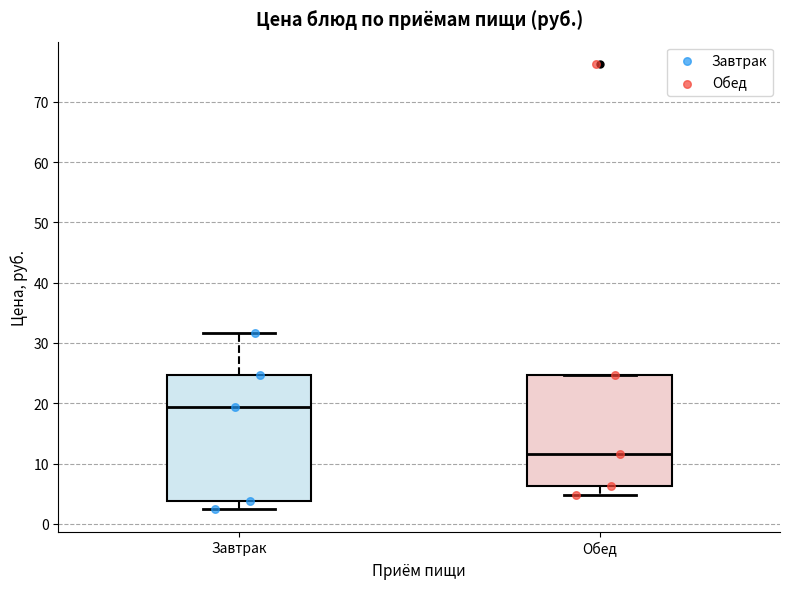

Reading left to right, read every box against the y-axis: the position of its median line, the range the box covers, and the ends of its whiskers. The values are not printed on the chart, so give them approximately, as read against the axis.

Завтрак: median 19, box 4 to 25, whiskers 2 to 32
Обед: median 12, box 6 to 25, whiskers 5 to 25